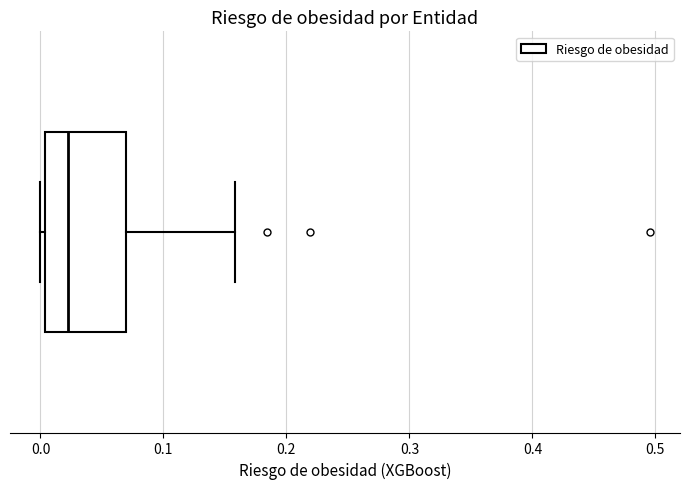

Transcribe this box plot: give where the median line is, the range the box spans, and where the two whiskers end, as read against the x-axis. The values are not printed on the chart, so give them approximately, as read against the axis.

median 0.02, box 0.00 to 0.07, whiskers 0.00 (just left of the box's left edge) to 0.16